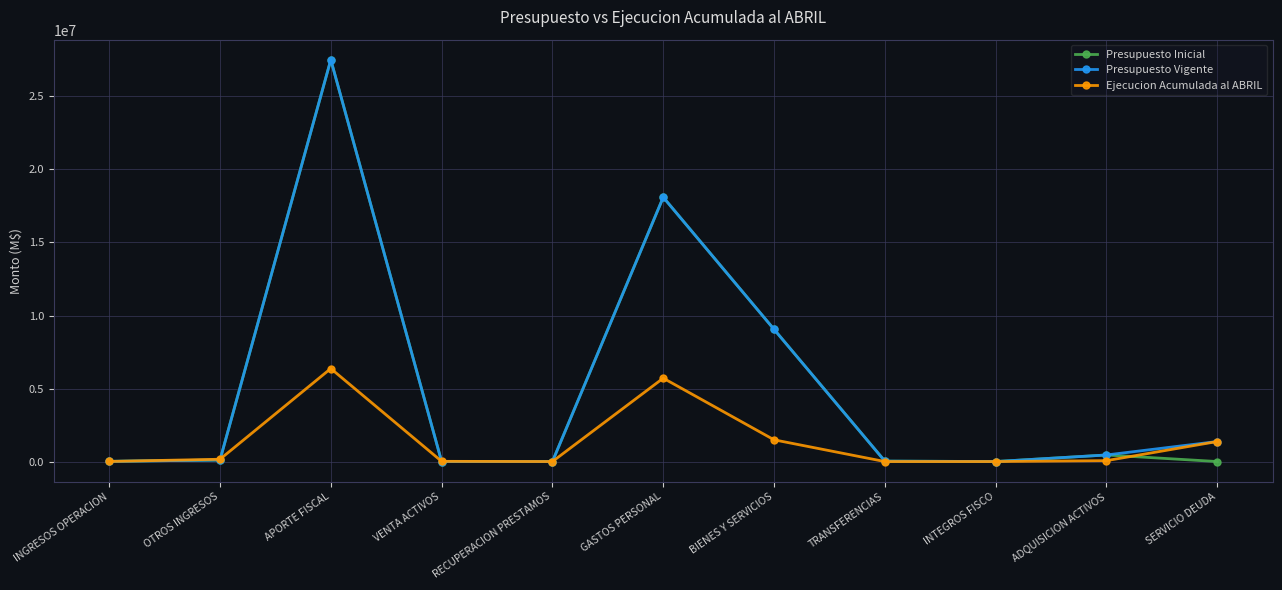

What is the sum of the Presupuesto Vigente values at GASTOS PERSONAL and BIENES Y SERVICIOS?

27150031